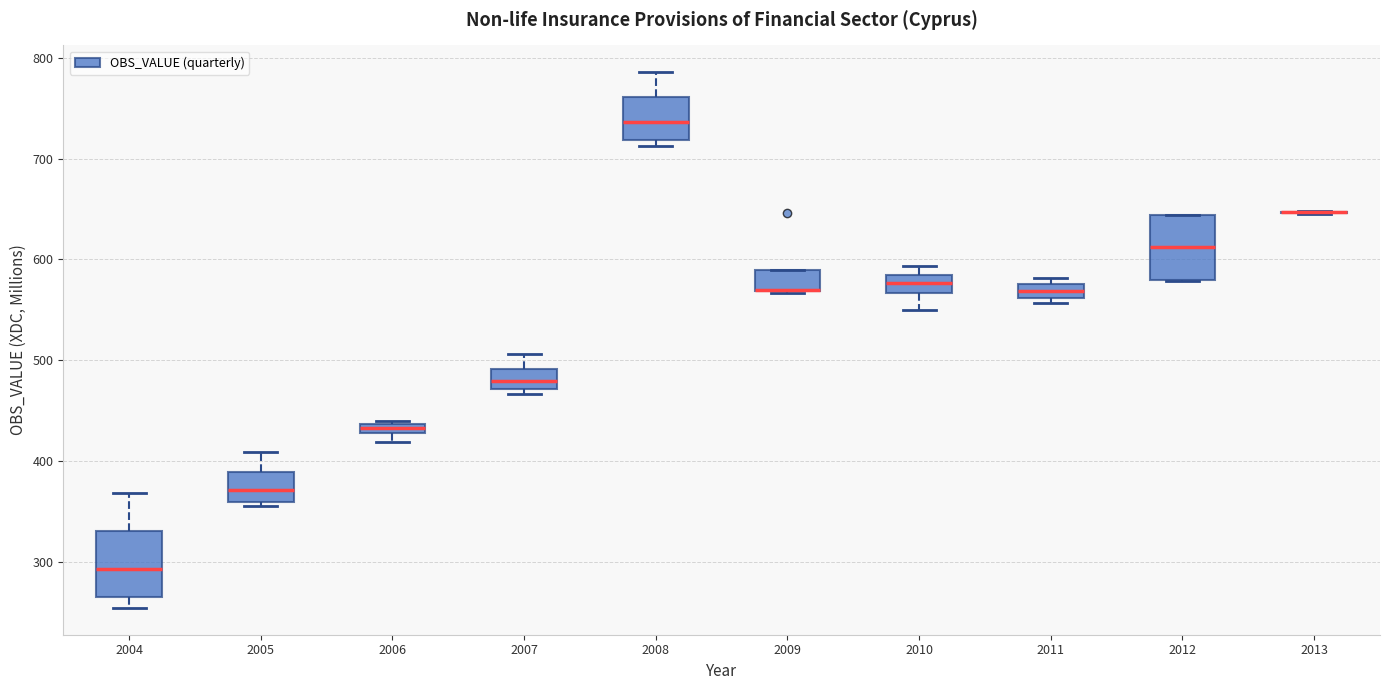

Where is the upper edge of the box at x = 2006 on the y-axis? The values are not printed on the chart, so give them approximately, as read against the axis.

440